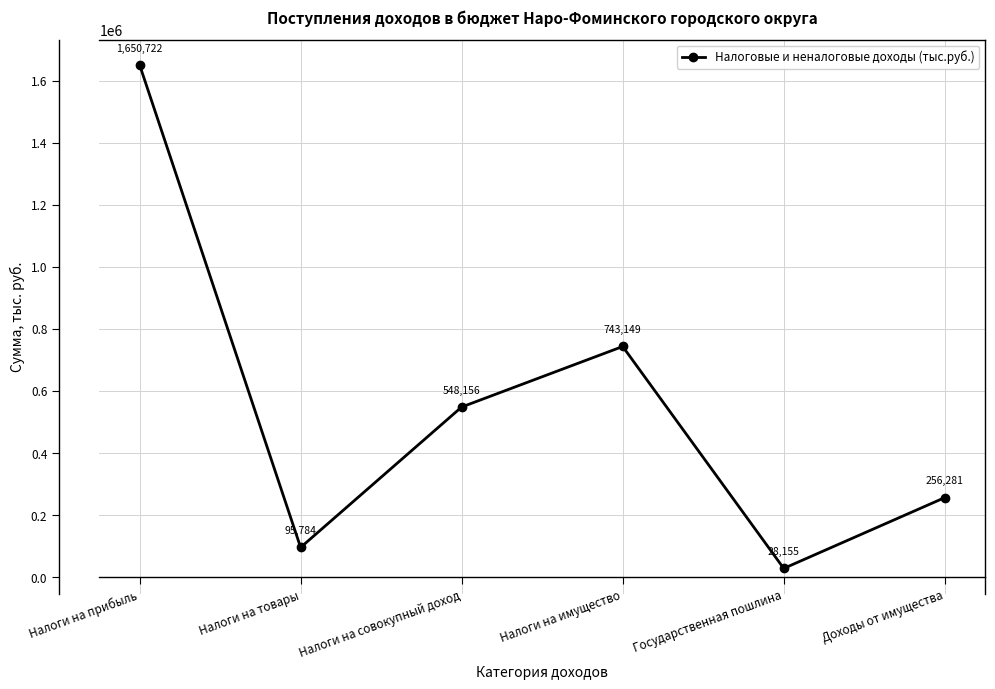

What is the difference between the values at Доходы от имущества and Налоги на прибыль?

1394441